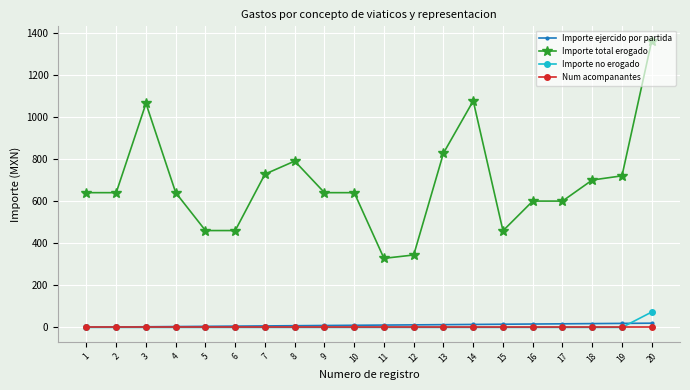

Is the value of Importe ejercido por partida at 1 greater than the value of Importe total erogado at 1?

No